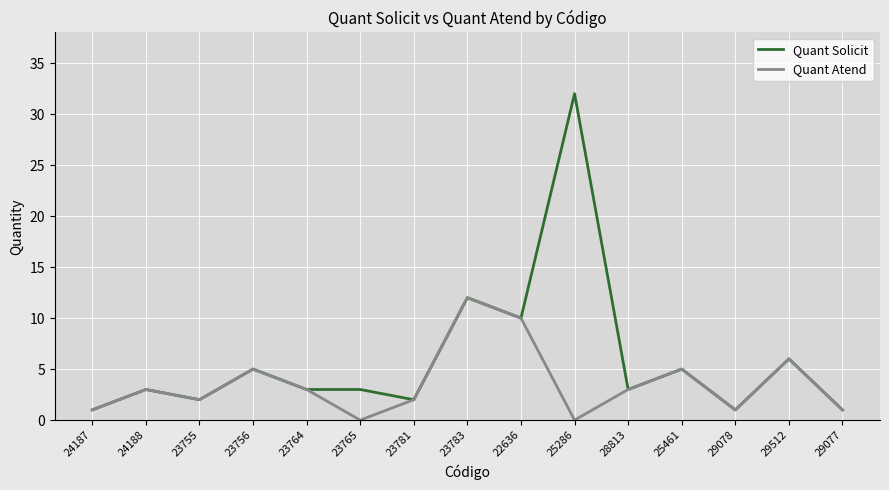

At which category is the sum across all series the highest?

25286